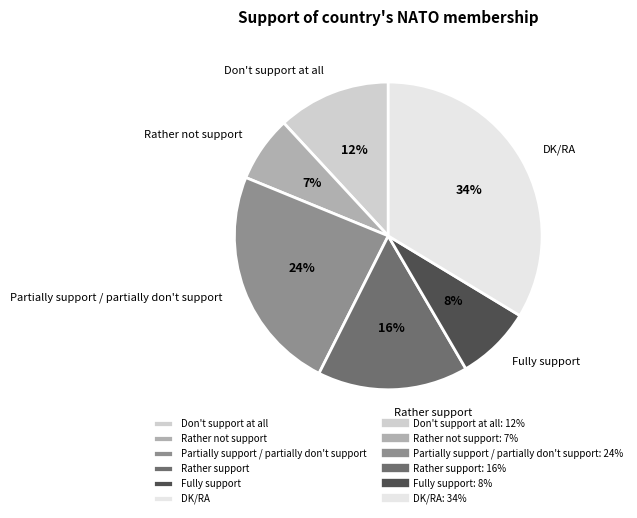

Which has a higher value, Rather not support or Don't support at all?

Don't support at all